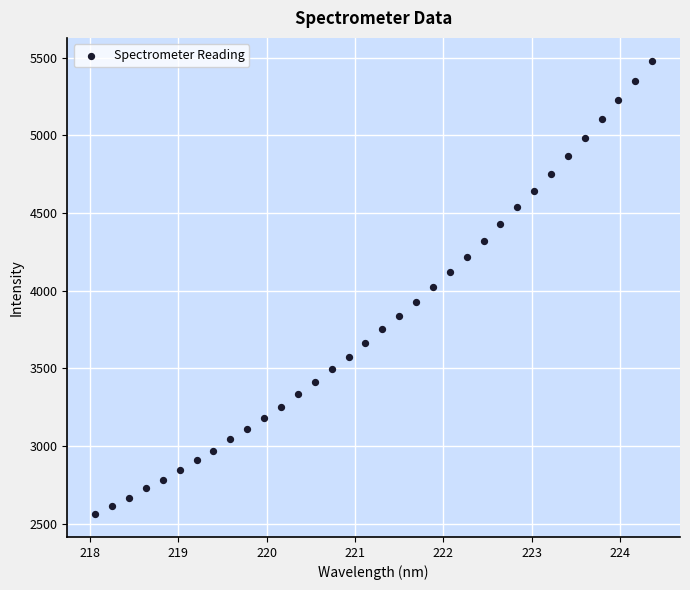

What is the range of X values (max minus min)?

6.3